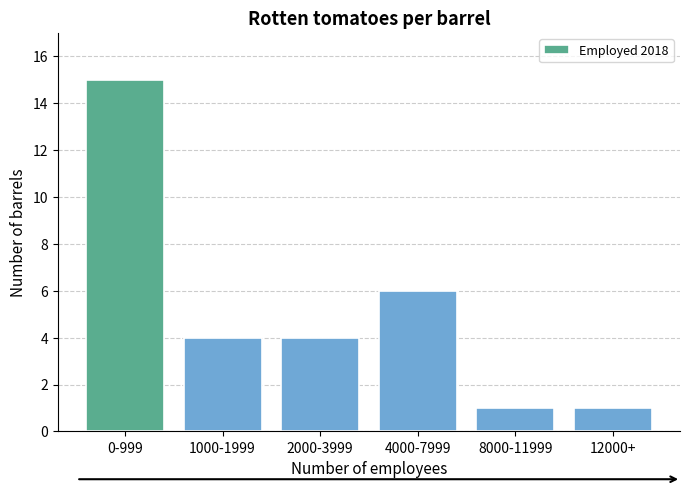

Reading left to right, list all the values displayed in this chart.

15	4	4	6	1	1